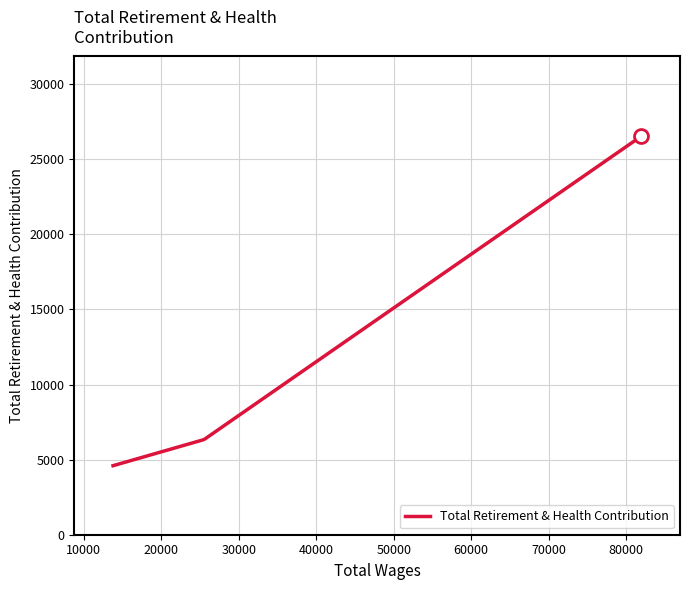

What is the maximum value shown in the chart?

26533.0